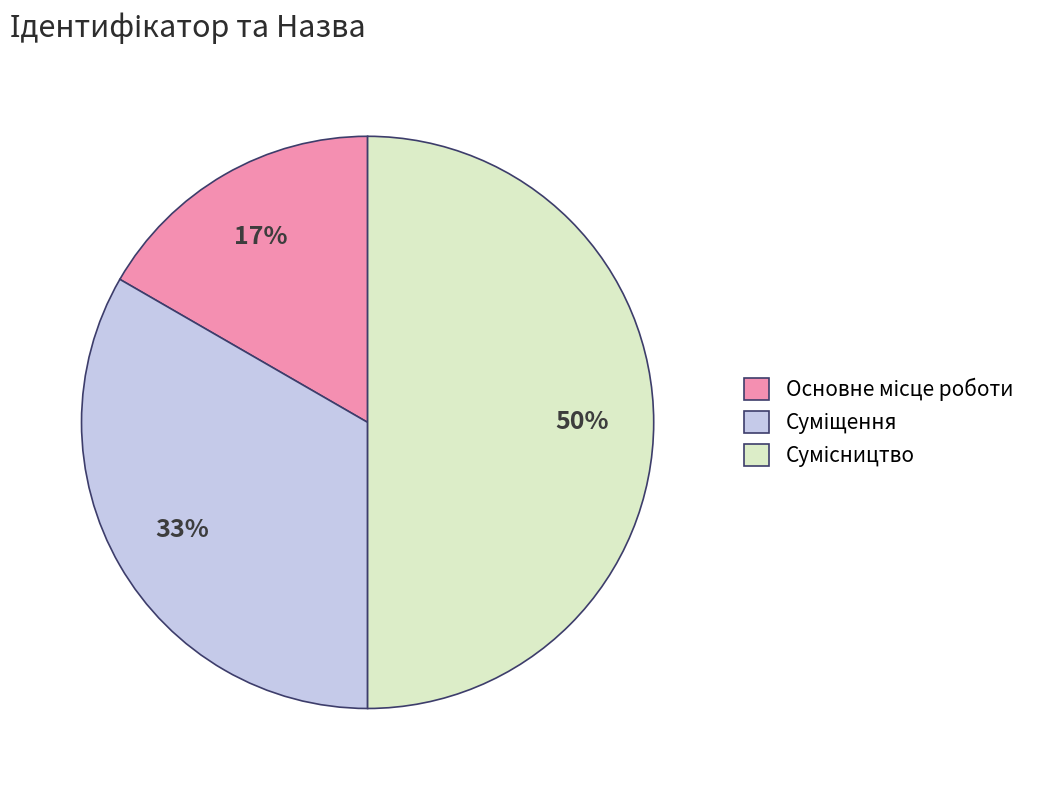

To the nearest percent, what is the average slice percentage?

33%